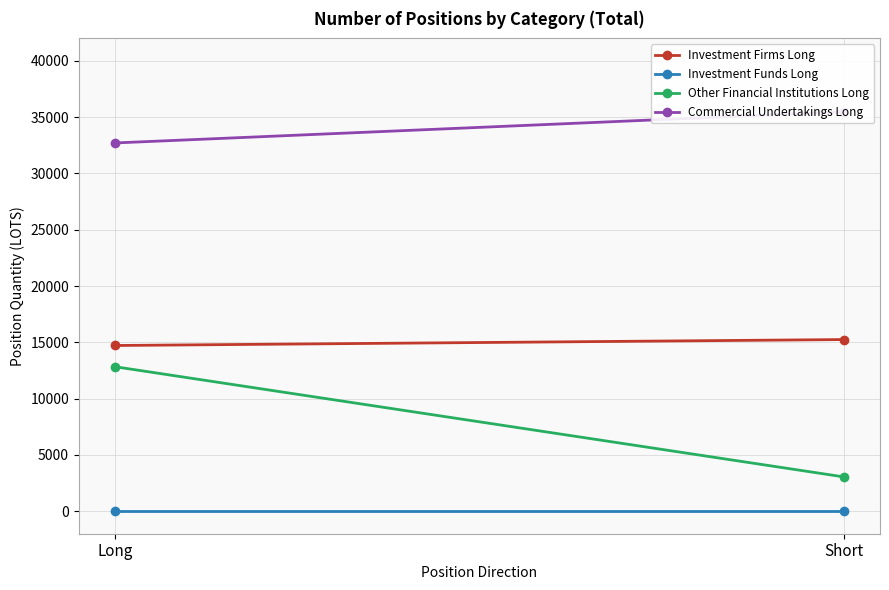

What is the value of the Investment Firms Long point at the 1st from the left?

14720.4